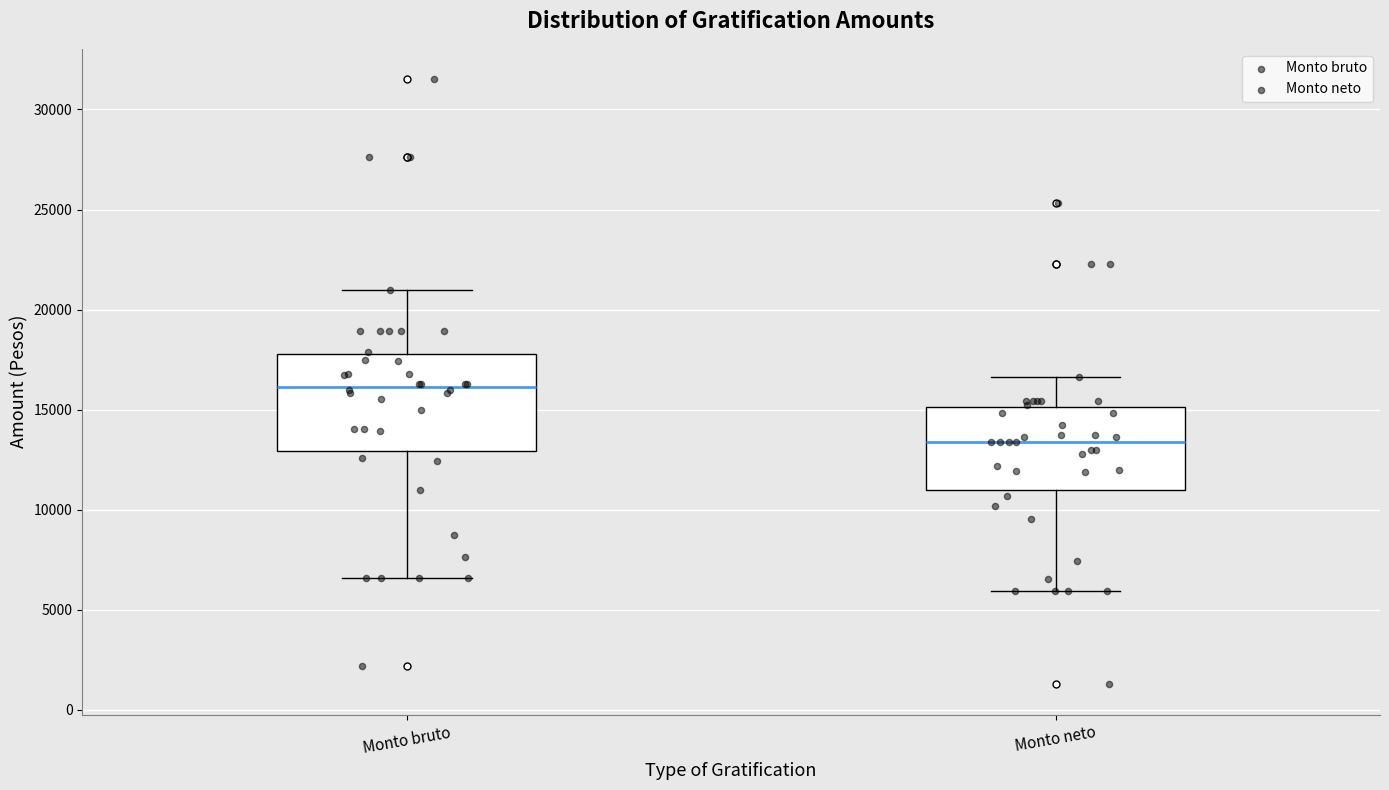

Where does the lower whisker of the box for Monto neto end on the y-axis? The values are not printed on the chart, so give them approximately, as read against the axis.

6000